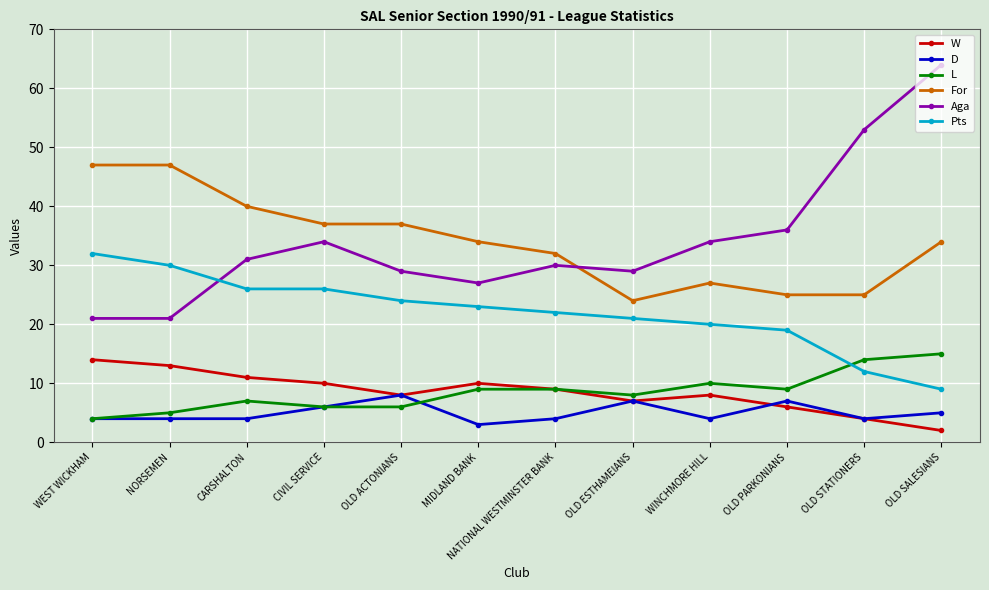

What is the label of the 6th point from the left?

MIDLAND BANK